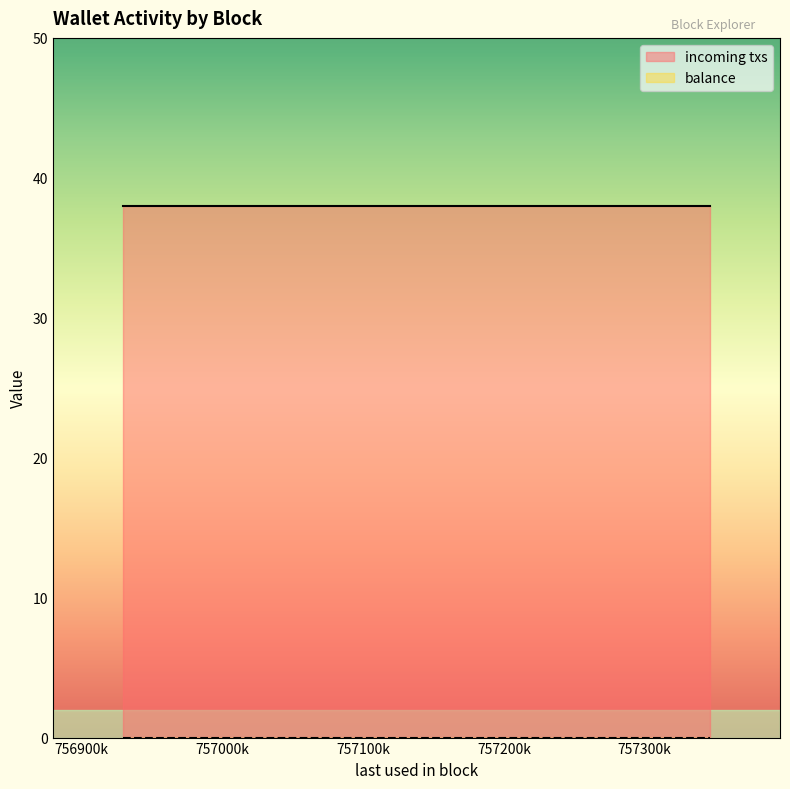

At which category is the sum across all series the highest?

757346